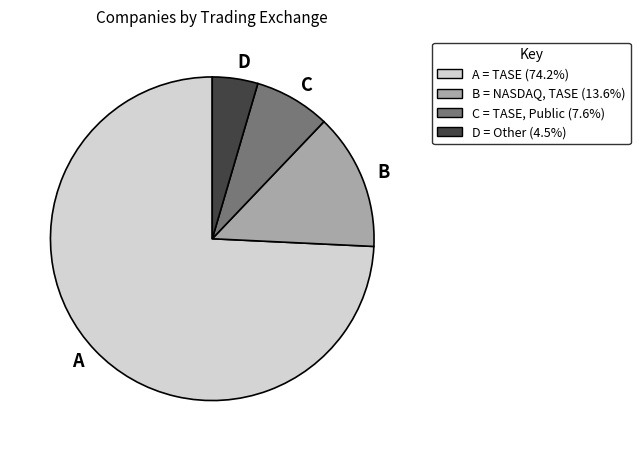

Do D and B together represent more than half of the pie?

No